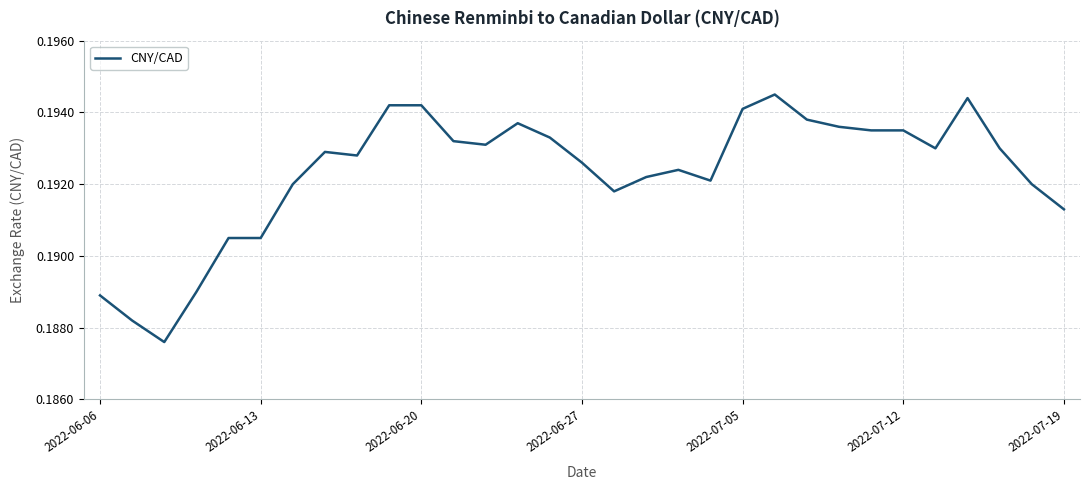

The value at 2022-06-20 is 0.3. True or false?

False